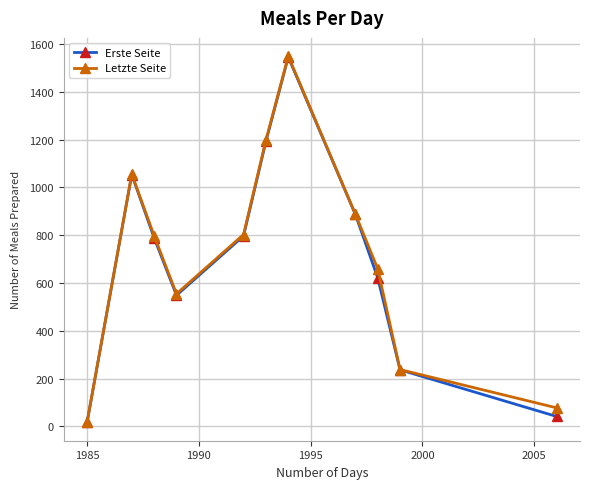

What is the greatest value displayed?

1549.0